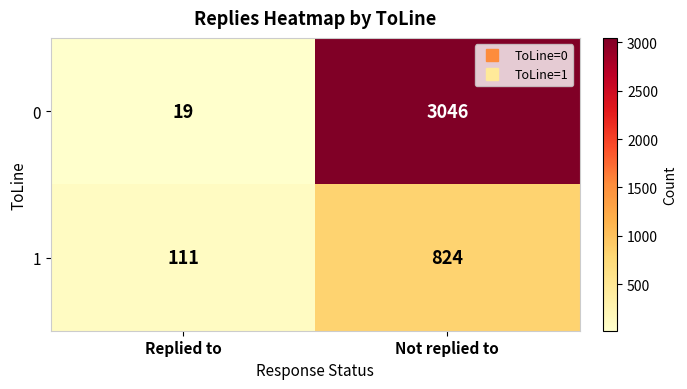

What is the smallest value displayed?

19